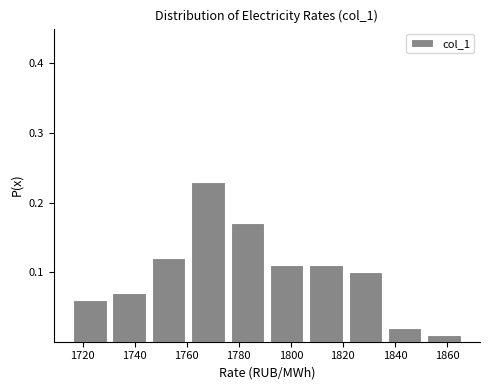

Reading left to right, list every bar in this chart as the range it spans on the x-axis followed by its height. Neither the bar edges nor the heights are printed on the chart, so give them approximately, as read against the axes.

1716 to 1732: 0.06
1732 to 1746: 0.07
1746 to 1762: 0.12
1762 to 1776: 0.23
1776 to 1792: 0.17
1792 to 1808: 0.11
1808 to 1822: 0.11
1822 to 1838: 0.10
1838 to 1852: 0.02
1852 to 1868: 0.01